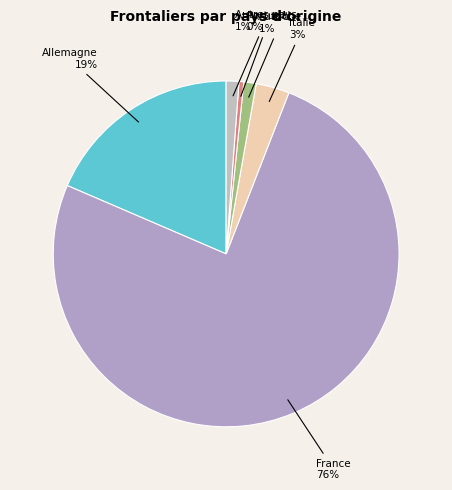

What is the largest slice in the pie chart?

France